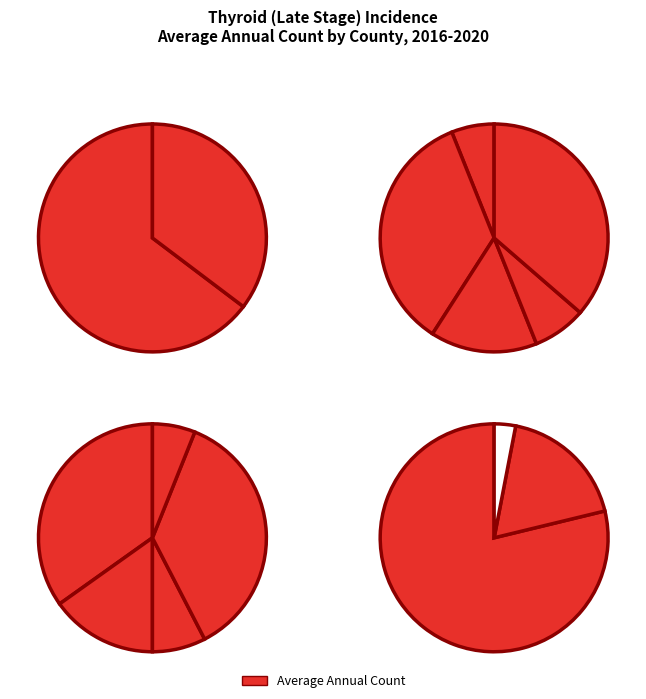

What percentage is NOT represented by Wagoner County?

97.9%